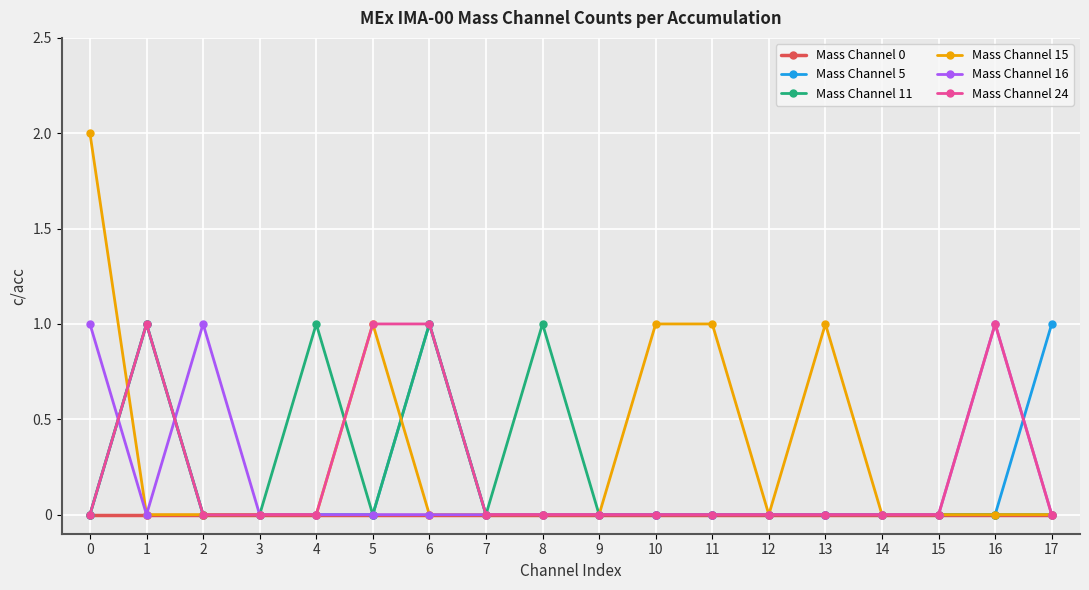

True or false: Mass Channel 11 has more than 1 interior local peaks.

True